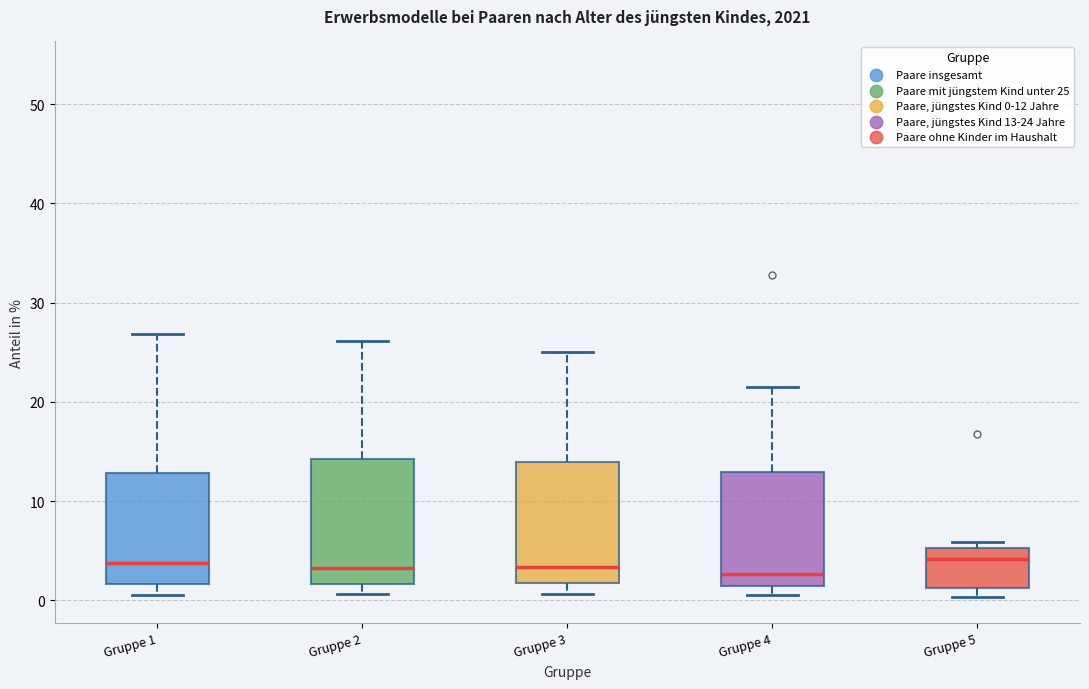

Reading left to right, transcribe this box plot: for each box, give where its median line is, the range the box spans, and where its two whiskers end, as read against the y-axis. The values are not printed on the chart, so give them approximately, as read against the axis.

Gruppe 1: median 4, box 2 to 13, whiskers 1 to 27
Gruppe 2: median 3, box 2 to 14, whiskers 1 to 26
Gruppe 3: median 3, box 2 to 14, whiskers 1 to 25
Gruppe 4: median 3, box 1 to 13, whiskers 1 (just below the box's lower edge) to 22
Gruppe 5: median 4, box 1 to 5, whiskers 0 to 6